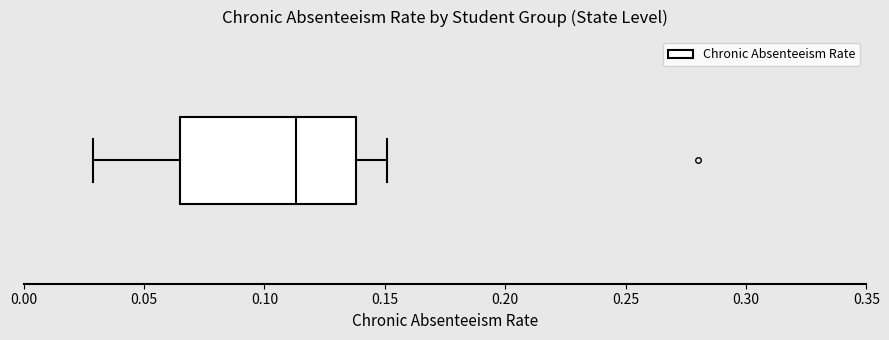

Read this box plot against the x-axis: the position of the median line, the range covered by the box, and the ends of both whiskers. The values are not printed on the chart, so give them approximately, as read against the axis.

median 0.115, box 0.065 to 0.140, whiskers 0.030 to 0.150